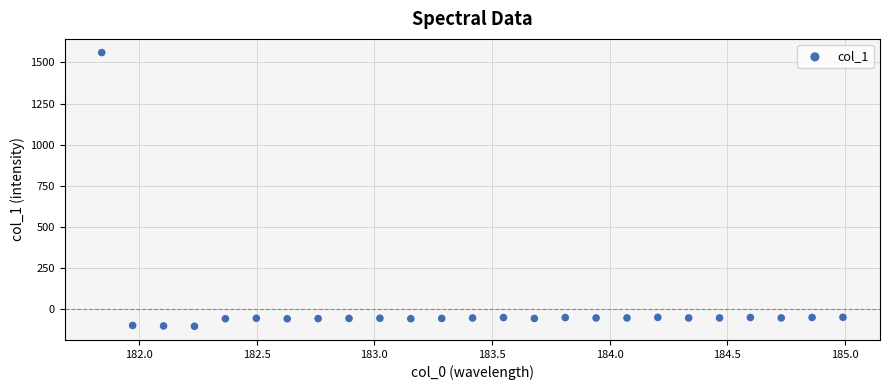

What is the range of X values (max minus min)?

3.1